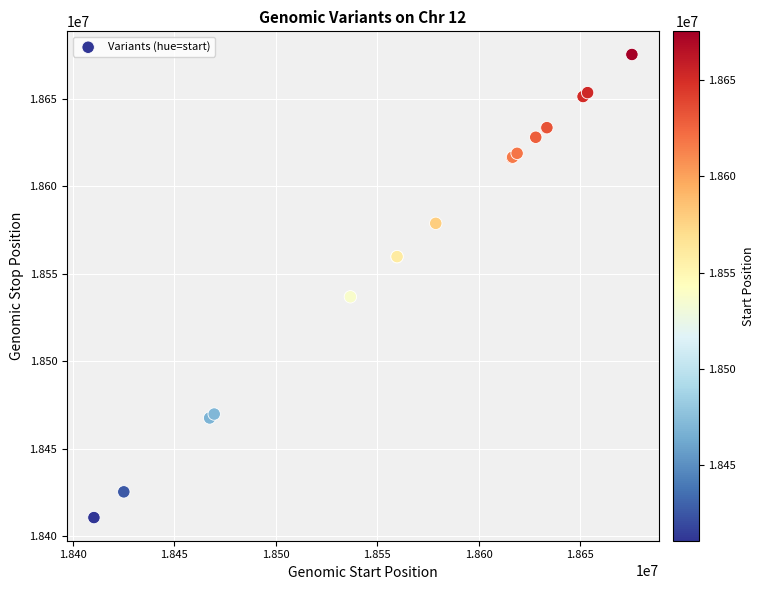

What Y value in the scatter plot is closest to 18543022?

18536859